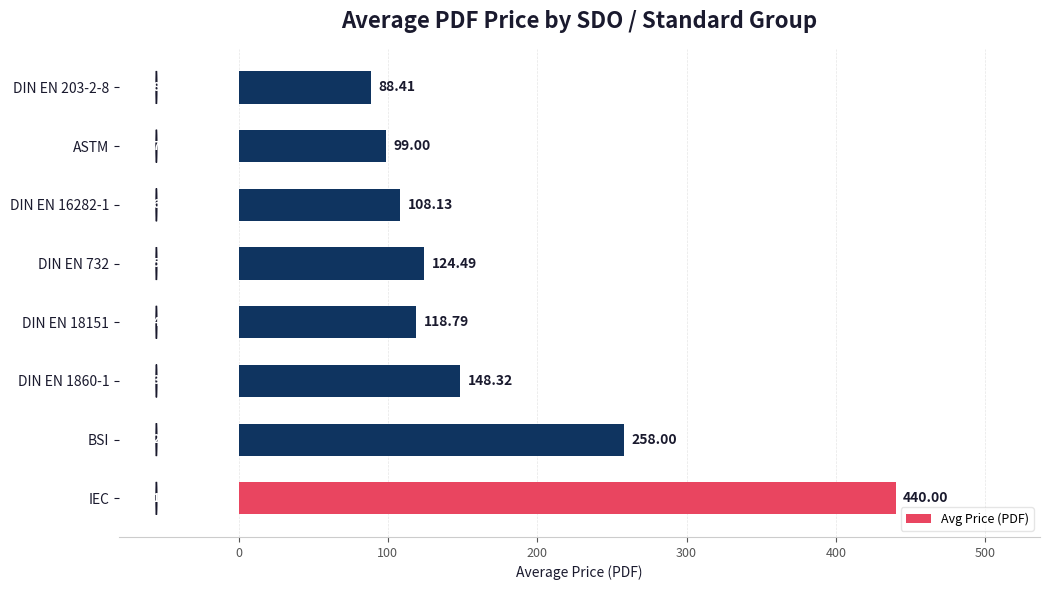

What is the greatest value displayed?

440.0